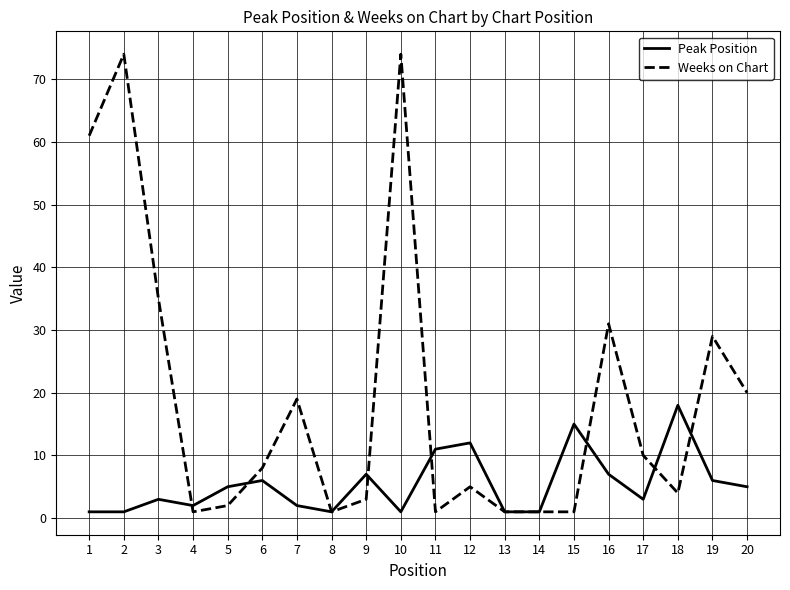

What is the sum of the Weeks on Chart values at 20 and 17?

30